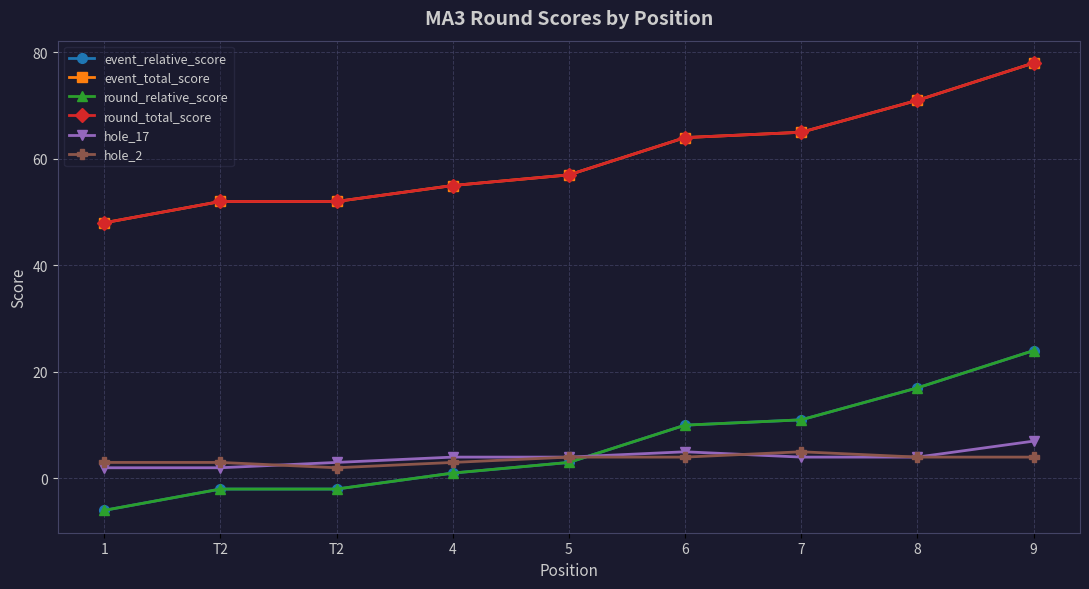

Is this an area chart (filled region under the line)?

No